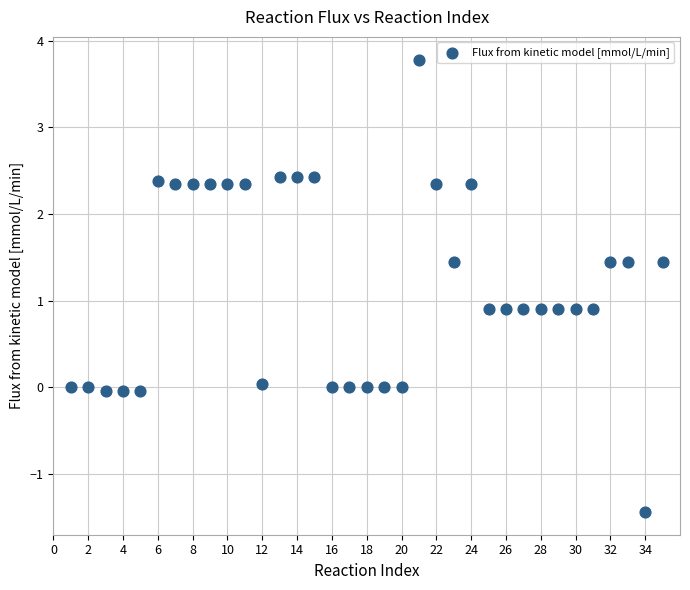

What is the range of X values (max minus min)?

34.0